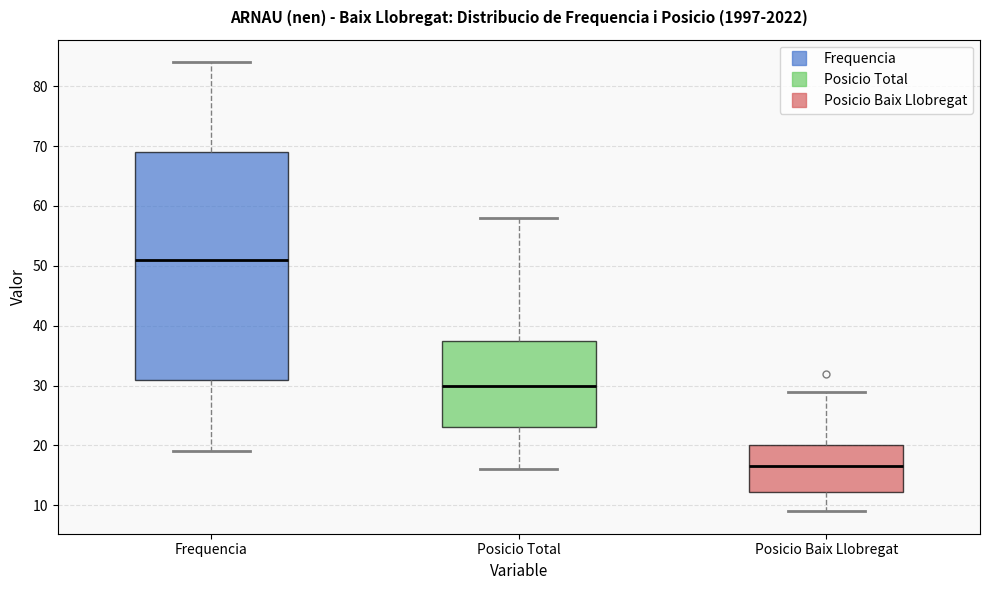

Reading left to right, read every box against the y-axis: the position of its median line, the range the box covers, and the ends of its whiskers. The values are not printed on the chart, so give them approximately, as read against the axis.

Frequencia: median 51, box 31 to 69, whiskers 19 to 84
Posicio Total: median 30, box 23 to 38, whiskers 16 to 58
Posicio Baix Llobregat: median 17, box 12 to 20, whiskers 9 to 29